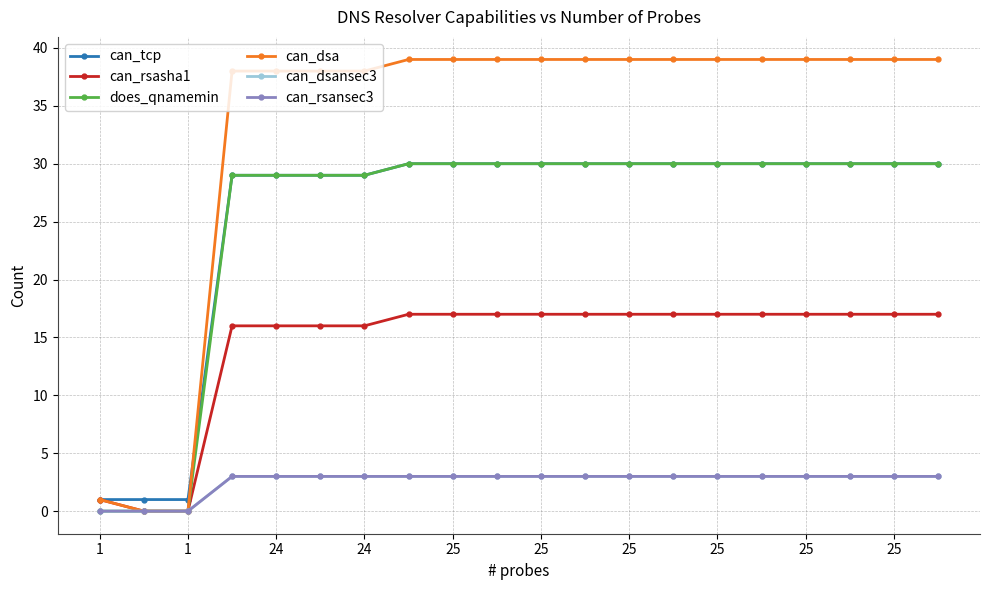

Is this an area chart (filled region under the line)?

No